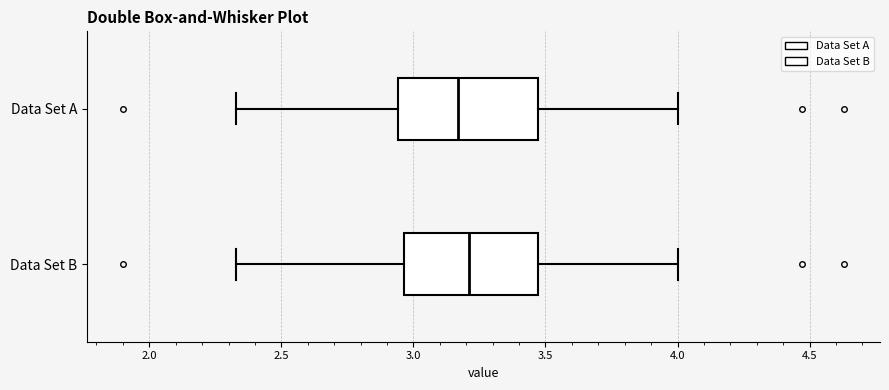

Reading bottom to top, transcribe this box plot: for each box, give where its median line is, the range the box spans, and where its two whiskers end, as read against the x-axis. The values are not printed on the chart, so give them approximately, as read against the axis.

Data Set B: median 3.20, box 2.95 to 3.45, whiskers 2.35 to 4.00
Data Set A: median 3.15, box 2.95 to 3.45, whiskers 2.35 to 4.00